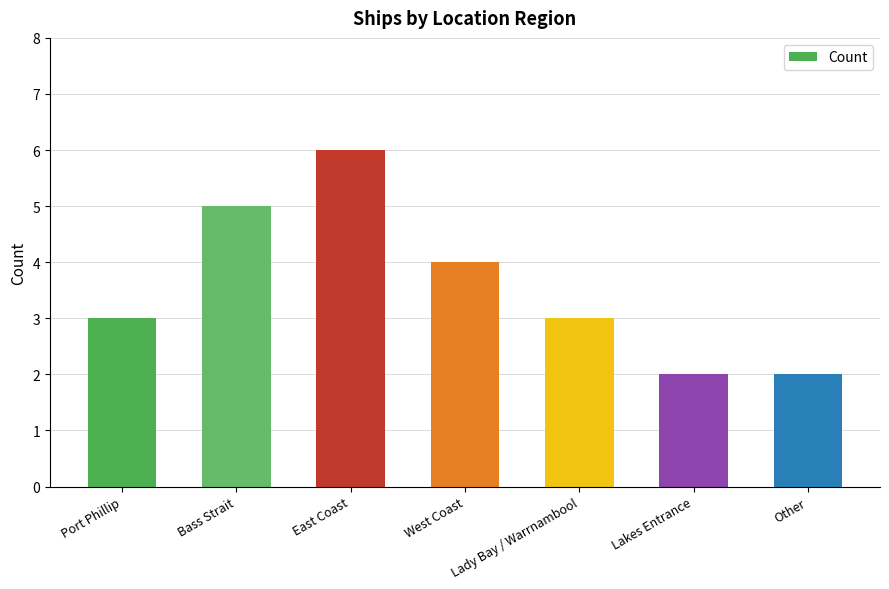

Count the number of categories in the chart.

7